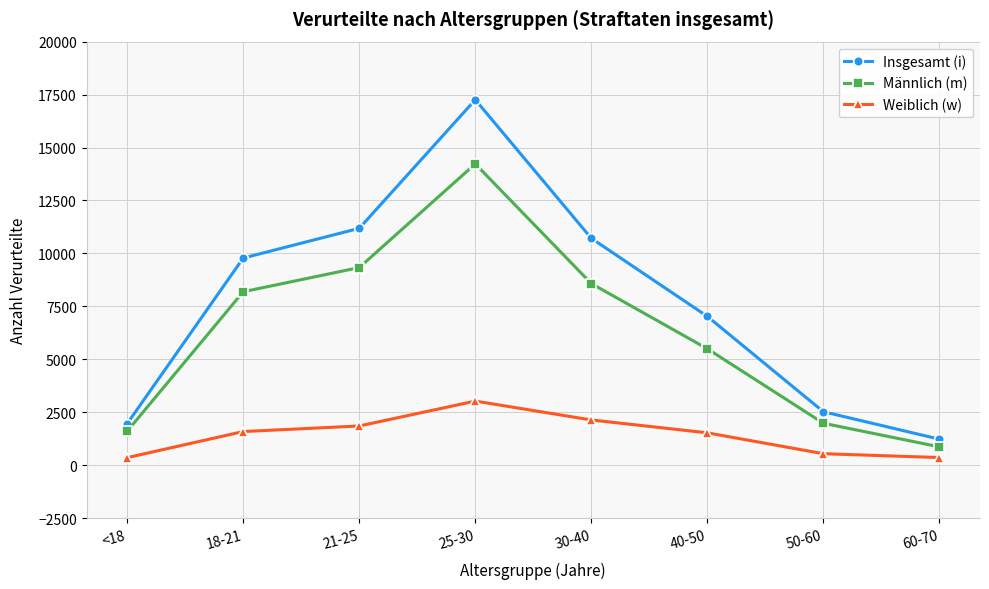

What is the difference between the Weiblich (w) values at 40-50 and 25-30?

1499